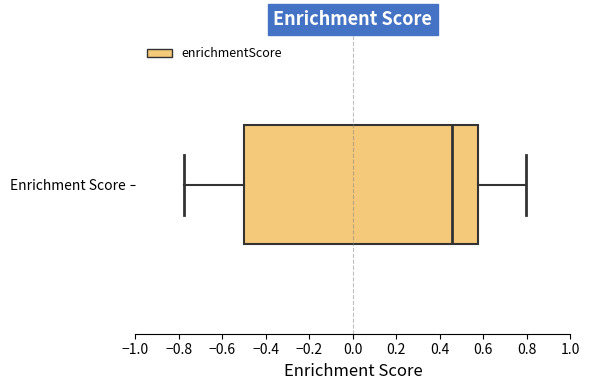

Read this box plot against the x-axis: the position of the median line, the range covered by the box, and the ends of both whiskers. The values are not printed on the chart, so give them approximately, as read against the axis.

median 0.46, box -0.50 to 0.58, whiskers -0.78 to 0.80